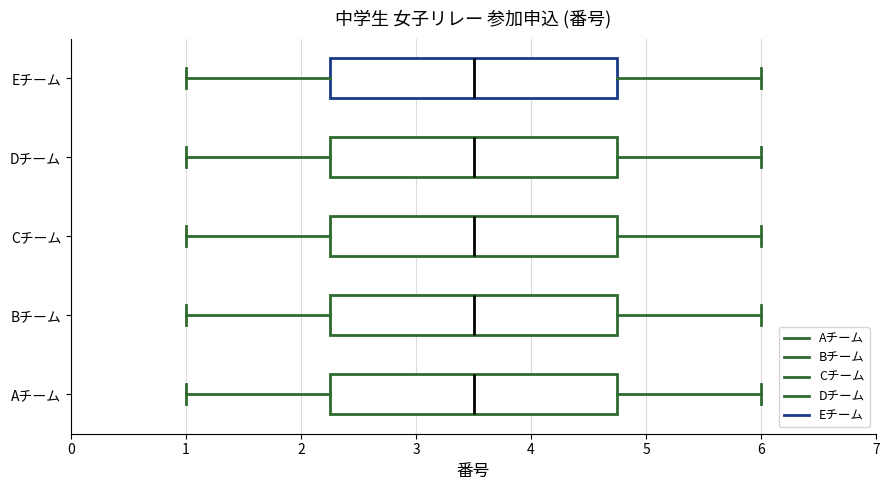

Reading bottom to top, read every box against the x-axis: the position of its median line, the range the box covers, and the ends of its whiskers. The values are not printed on the chart, so give them approximately, as read against the axis.

Aチーム: median 3.5, box 2.3 to 4.8, whiskers 1.0 to 6.0
Bチーム: median 3.5, box 2.3 to 4.8, whiskers 1.0 to 6.0
Cチーム: median 3.5, box 2.3 to 4.8, whiskers 1.0 to 6.0
Dチーム: median 3.5, box 2.3 to 4.8, whiskers 1.0 to 6.0
Eチーム: median 3.5, box 2.3 to 4.8, whiskers 1.0 to 6.0